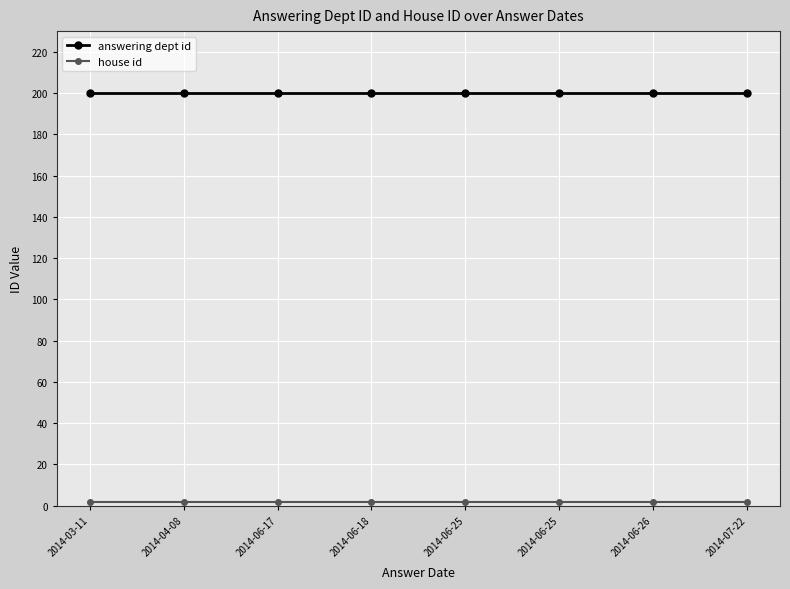

Reading right to left, what are all the values shown in this chart?

answering dept id: 2014-07-22=200	2014-06-26=200	2014-06-25=200	2014-06-25=200	2014-06-18=200	2014-06-17=200	2014-04-08=200	2014-03-11=200
house id: 2014-07-22=2	2014-06-26=2	2014-06-25=2	2014-06-25=2	2014-06-18=2	2014-06-17=2	2014-04-08=2	2014-03-11=2